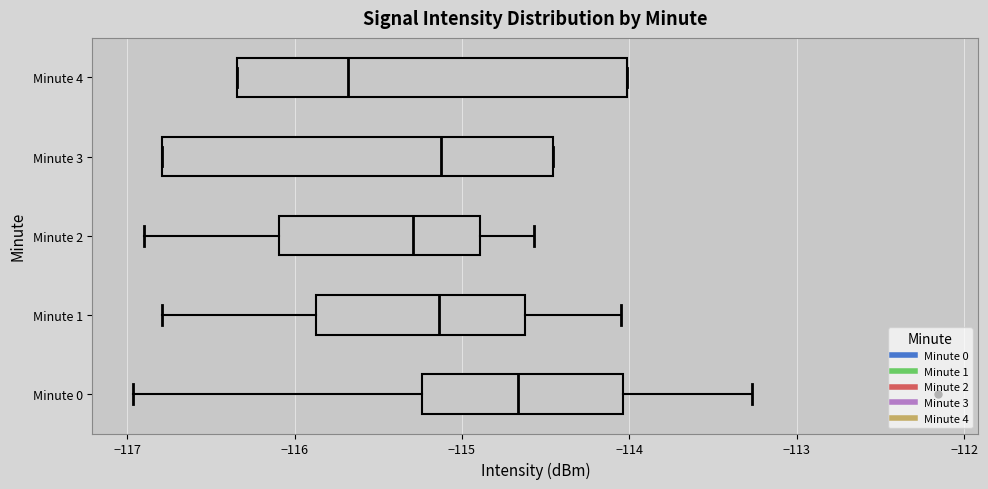

Which box's median line is the furthest to the left?

Minute 4